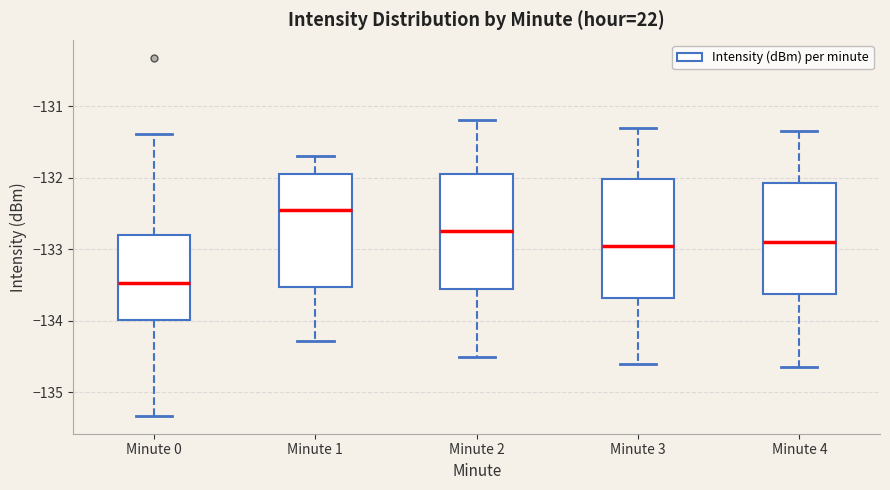

Reading left to right, read every box against the y-axis: the position of its median line, the range the box covers, and the ends of its whiskers. The values are not printed on the chart, so give them approximately, as read against the axis.

Minute 0: median -133.5, box -134.0 to -132.8, whiskers -135.3 to -131.4
Minute 1: median -132.5, box -133.5 to -131.9, whiskers -134.3 to -131.7
Minute 2: median -132.7, box -133.5 to -131.9, whiskers -134.5 to -131.2
Minute 3: median -132.9, box -133.7 to -132.0, whiskers -134.6 to -131.3
Minute 4: median -132.9, box -133.6 to -132.1, whiskers -134.6 to -131.3